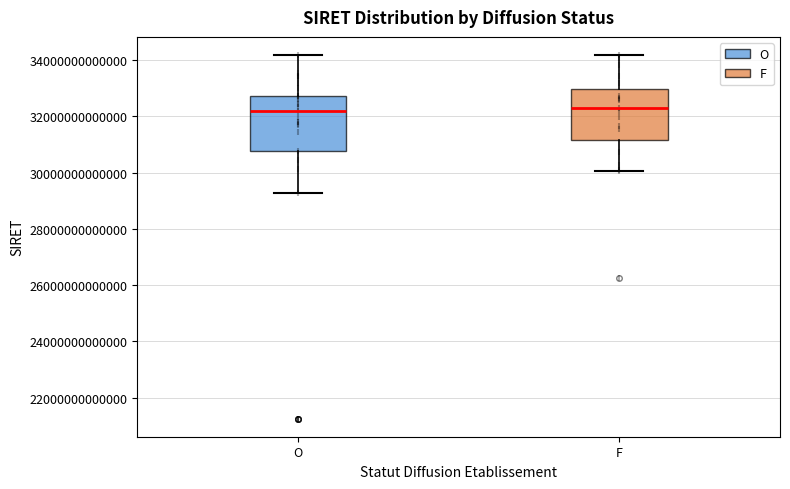

Reading left to right, transcribe this box plot: for each box, give where its median line is, the range the box spans, and where its two whiskers end, as read against the y-axis. The values are not printed on the chart, so give them approximately, as read against the axis.

O: median 32200000000000, box 30800000000000 to 32800000000000, whiskers 29200000000000 to 34200000000000
F: median 32200000000000, box 31200000000000 to 33000000000000, whiskers 30000000000000 to 34200000000000